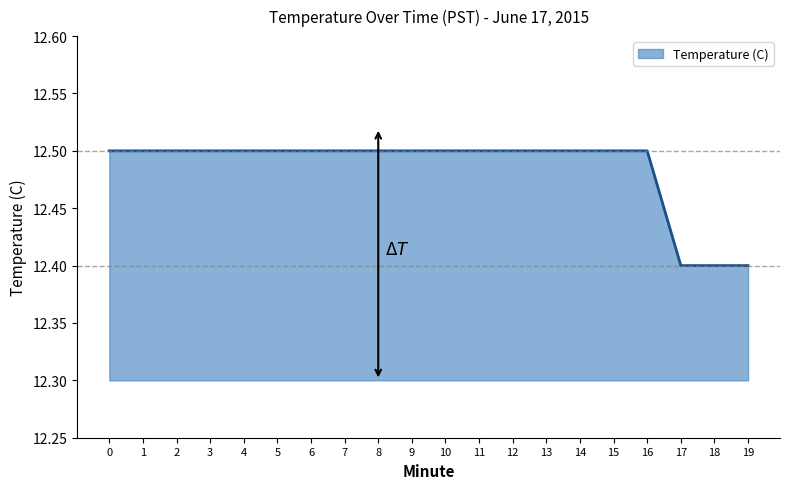

Approximately how many times larger is the value at 19 compared to 2?

1.0